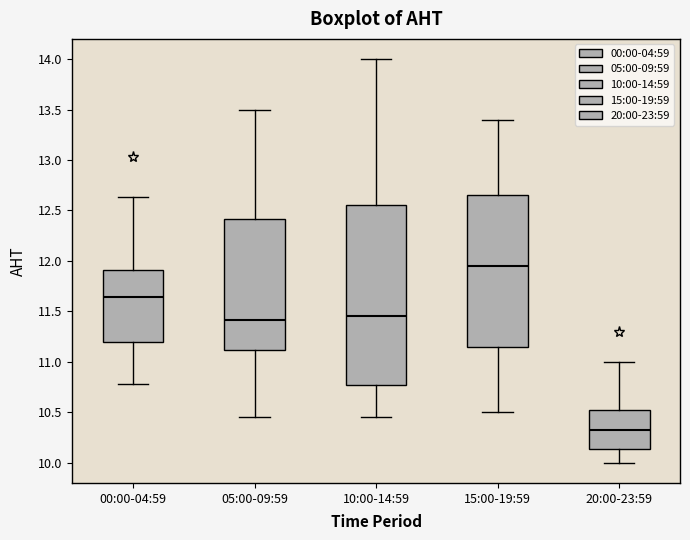

Comparing the boxes themselves (not the whiskers), which one is the tallest?

10:00-14:59